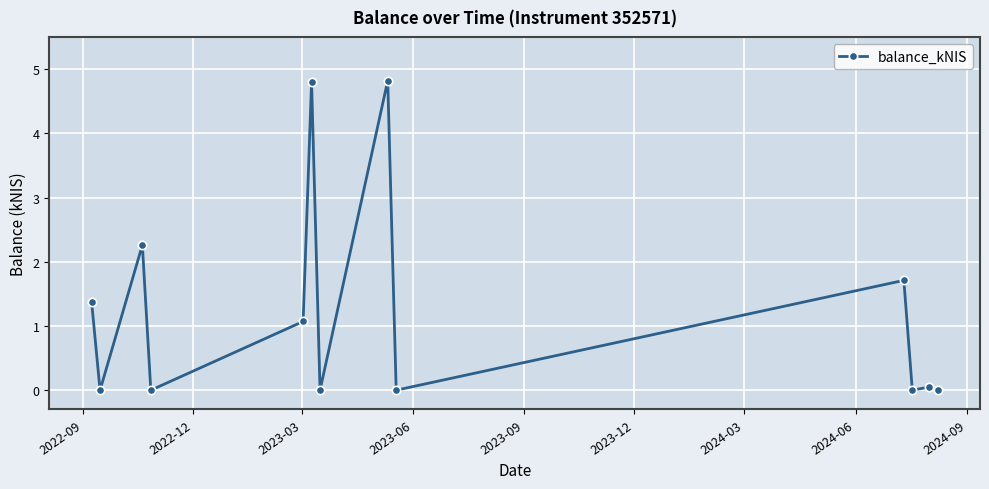

Is this an area chart (filled region under the line)?

No